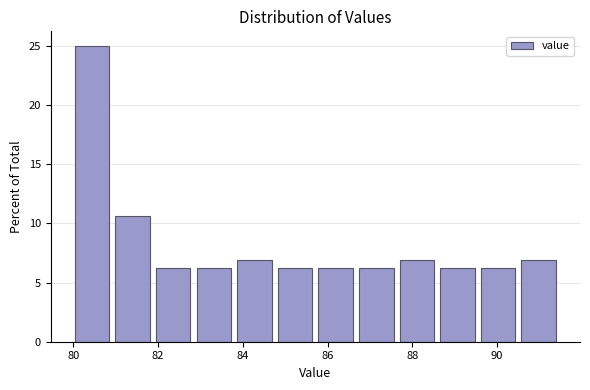

Which range on the x-axis has the tallest bar?

80.0 to 81.0